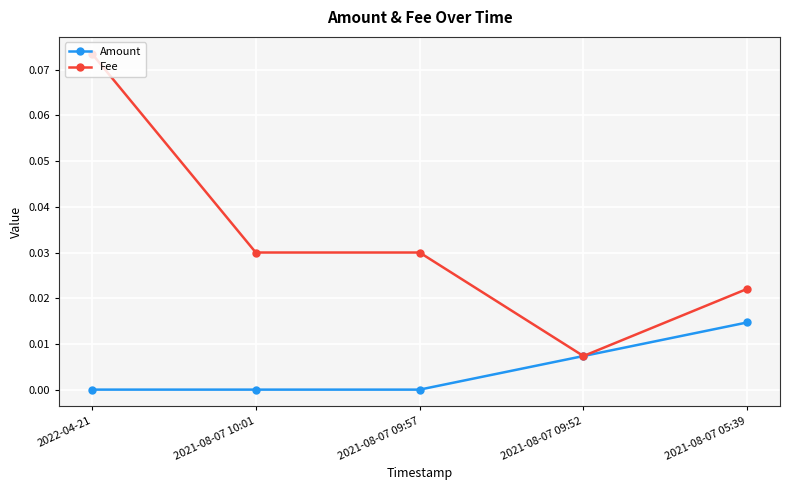

True or false: Amount has more than 2 points higher than both neighbors.

False